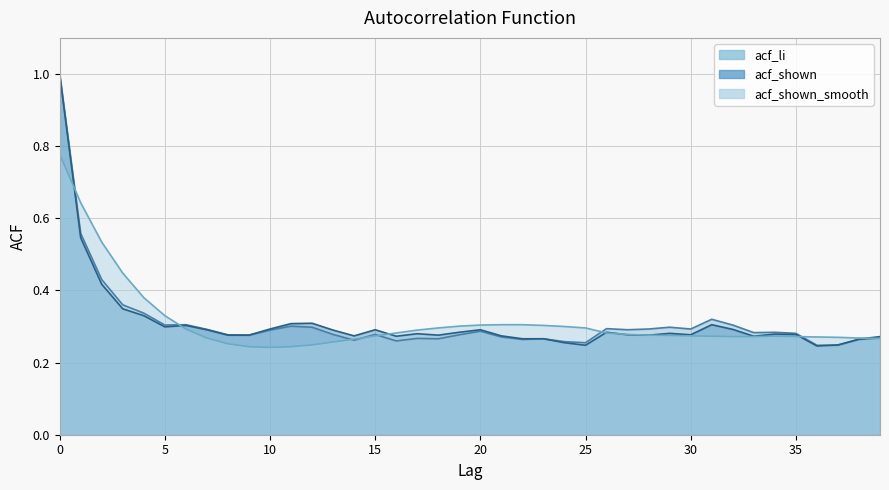

At 28, list the series in order from largest to smallest.

acf_li, acf_shown, acf_shown_smooth